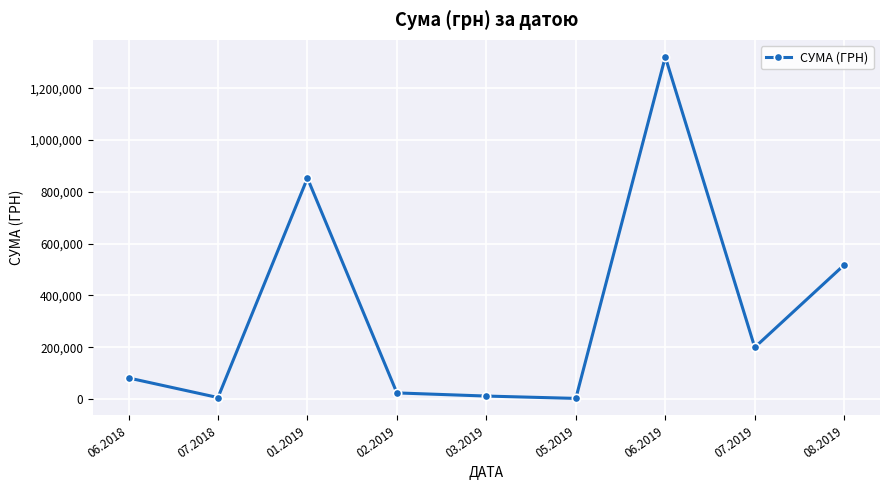

What is the maximum value shown in the chart?

1320910.0